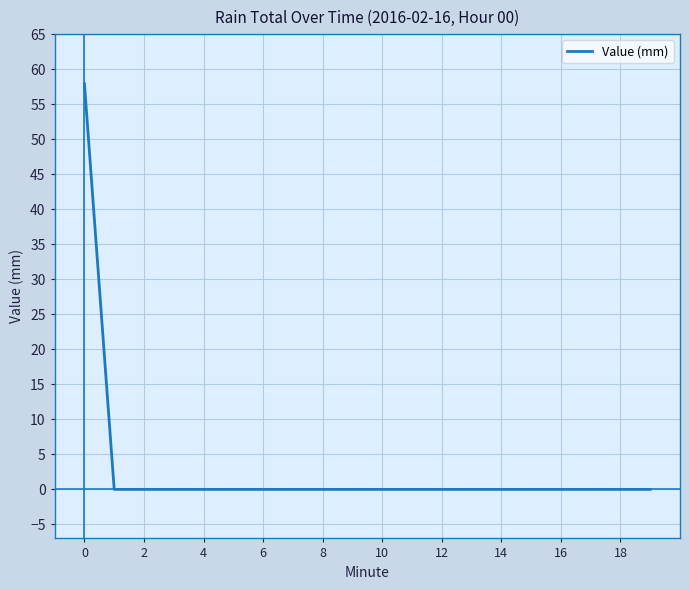

What is the difference between the maximum and minimum values?

57.9